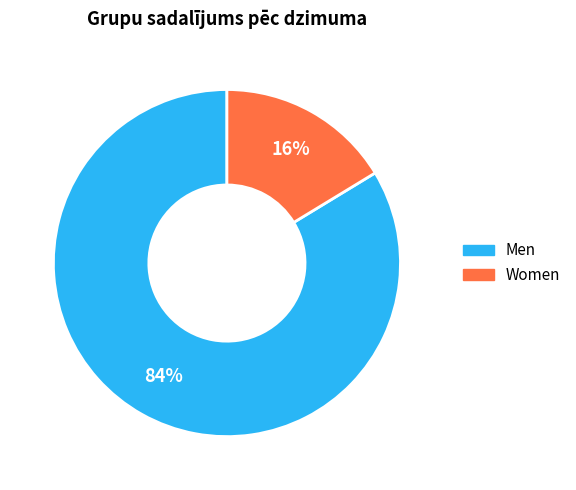

Is there a majority slice in this chart?

Yes